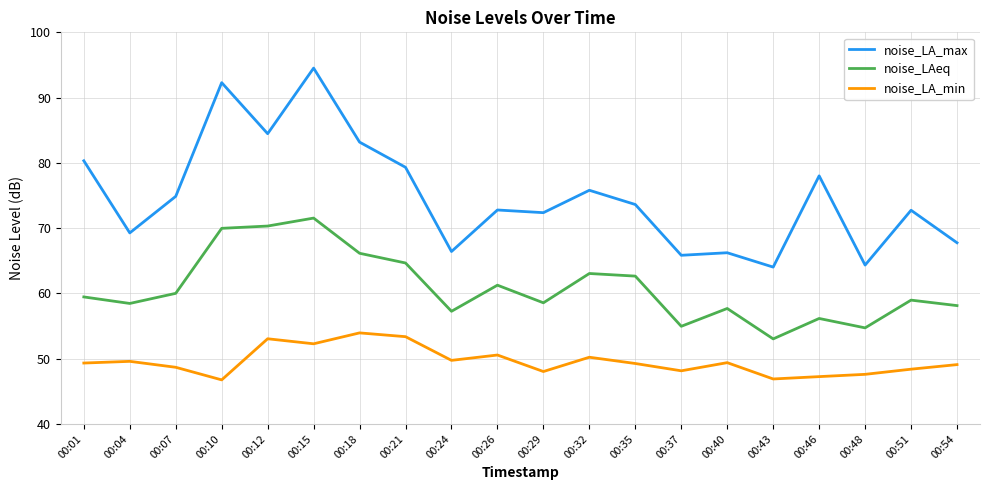

Where is noise_LA_max nearest to the value 79?

00:21